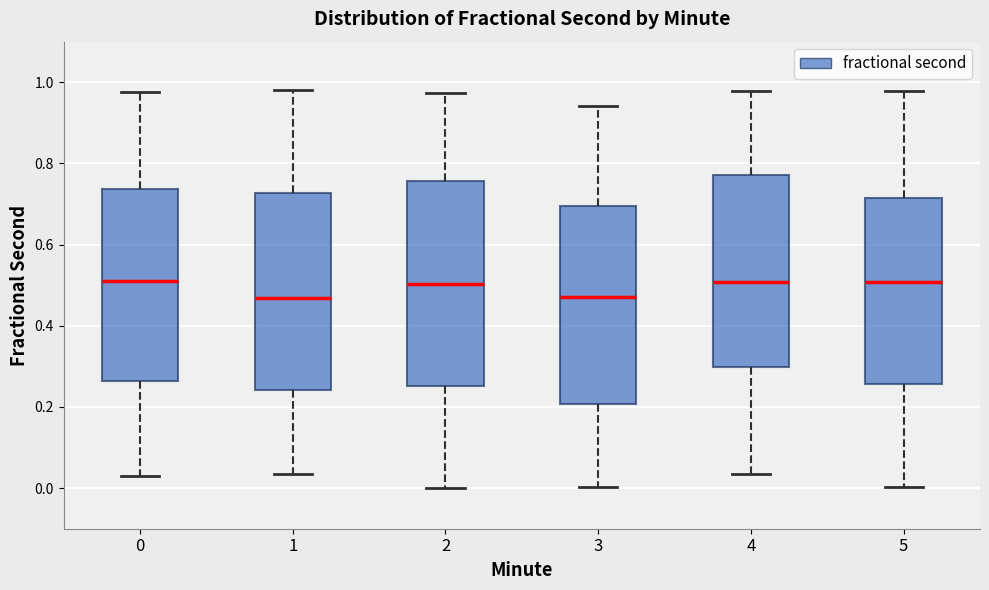

Where does the median line of the box at x = 5 sit on the y-axis? The values are not printed on the chart, so give them approximately, as read against the axis.

0.50